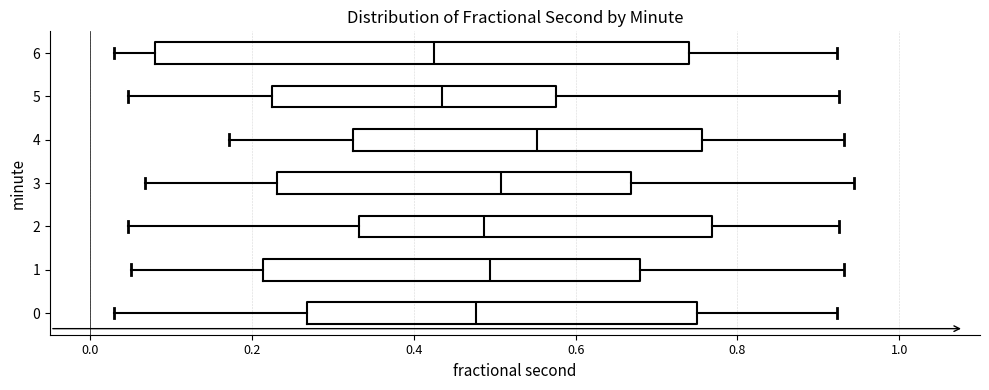

Reading bottom to top, transcribe this box plot: for each box, give where its median line is, the range the box spans, and where its two whiskers end, as read against the x-axis. The values are not printed on the chart, so give them approximately, as read against the axis.

0: median 0.48, box 0.26 to 0.74, whiskers 0.02 to 0.92
1: median 0.50, box 0.22 to 0.68, whiskers 0.06 to 0.94
2: median 0.48, box 0.34 to 0.76, whiskers 0.04 to 0.92
3: median 0.50, box 0.24 to 0.66, whiskers 0.06 to 0.94
4: median 0.56, box 0.32 to 0.76, whiskers 0.18 to 0.94
5: median 0.44, box 0.22 to 0.58, whiskers 0.04 to 0.92
6: median 0.42, box 0.08 to 0.74, whiskers 0.02 to 0.92